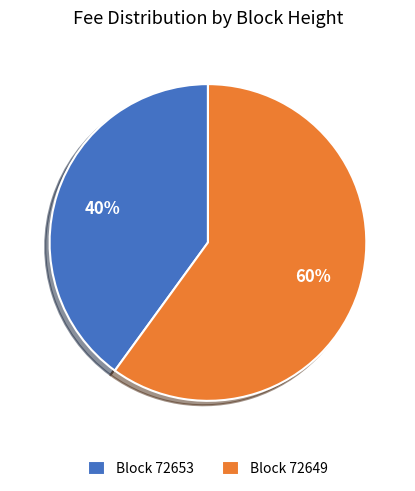

Which category has the biggest portion of the pie?

Block 72649